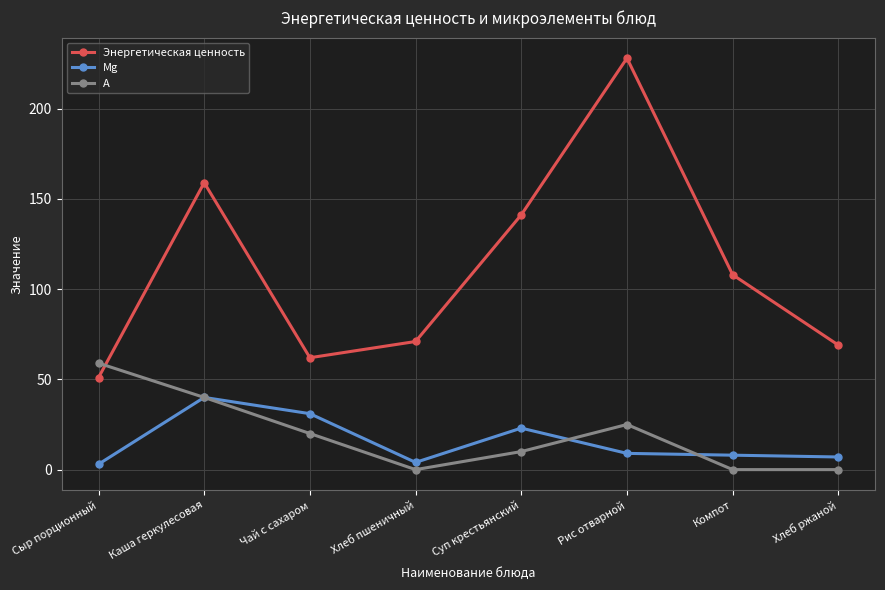

In Mg, how many points are higher than both neighbors (excluding endpoints)?

2